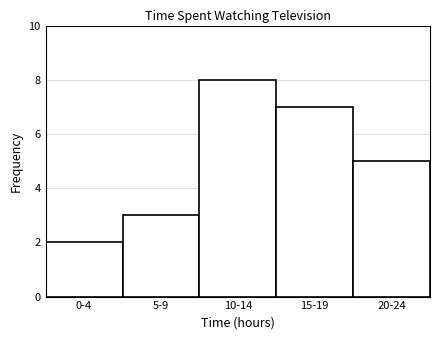

Reading left to right, transcribe all the data shown in this chart.

2	3	8	7	5